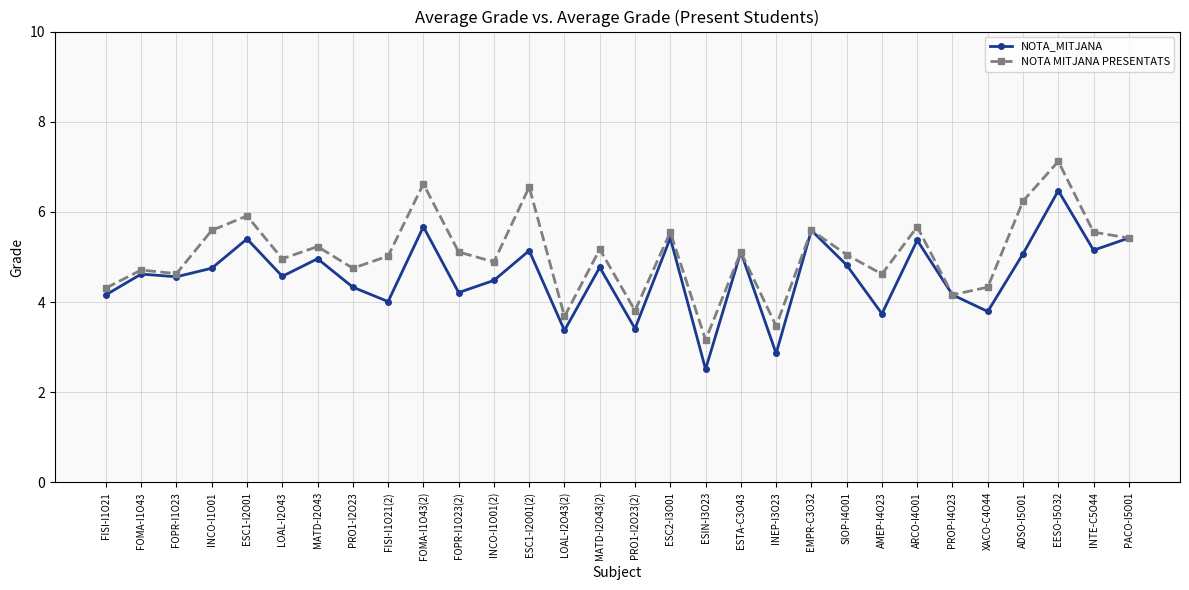

What value does the NOTA_MITJANA series have at ESC1-I2O01(2)?

5.1